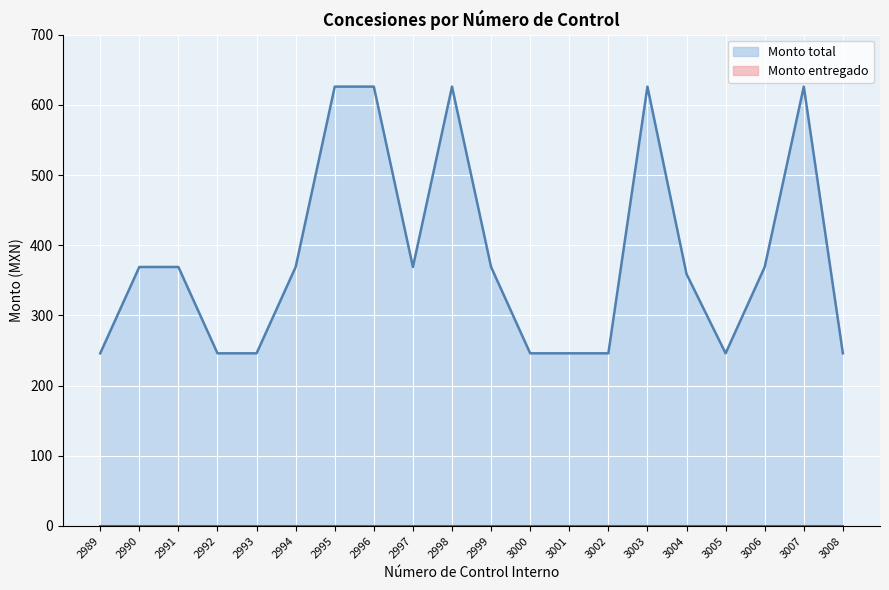

What is the sum of all values?

7671